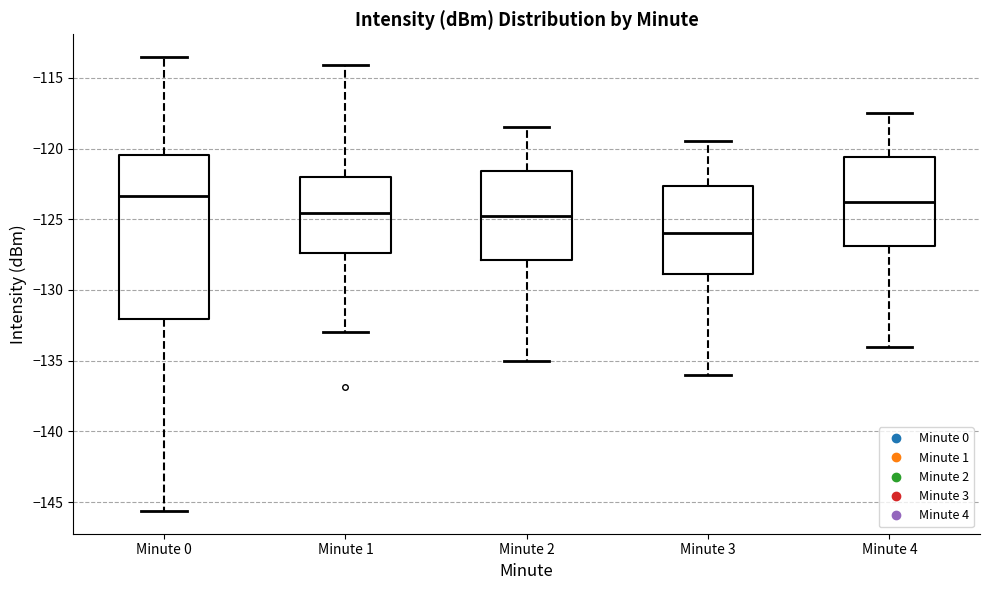

Reading left to right, transcribe this box plot: for each box, give where its median line is, the range the box spans, and where its two whiskers end, as read against the y-axis. The values are not printed on the chart, so give them approximately, as read against the axis.

Minute 0: median -123.5, box -132.0 to -120.5, whiskers -145.5 to -113.5
Minute 1: median -124.5, box -127.5 to -122.0, whiskers -133.0 to -114.0
Minute 2: median -124.5, box -128.0 to -121.5, whiskers -135.0 to -118.5
Minute 3: median -126.0, box -129.0 to -122.5, whiskers -136.0 to -119.5
Minute 4: median -123.5, box -127.0 to -120.5, whiskers -134.0 to -117.5